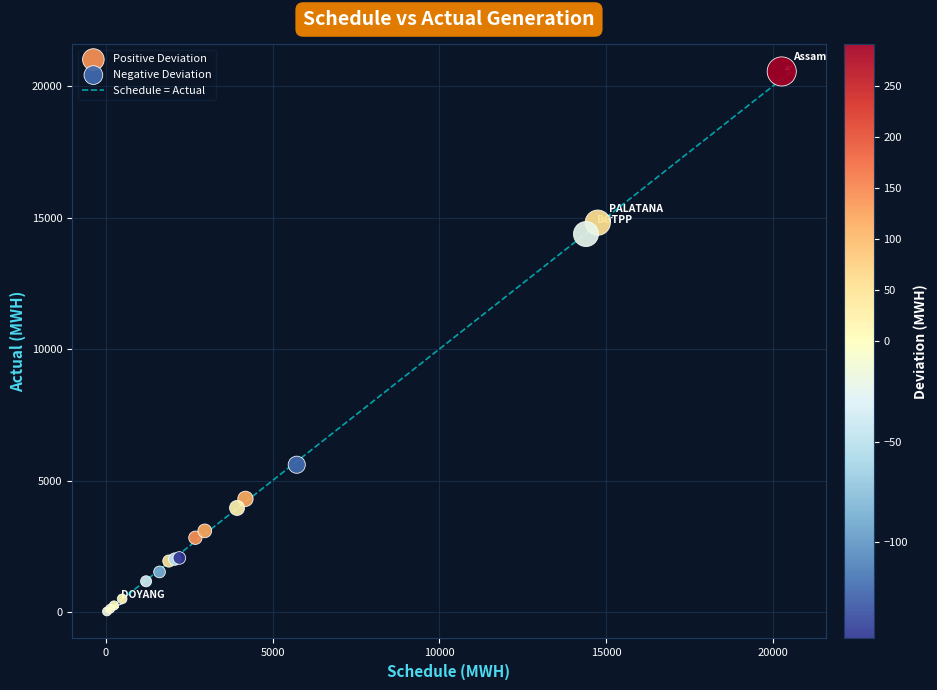

Which series reaches the minimum Y coordinate?

Negative Deviation